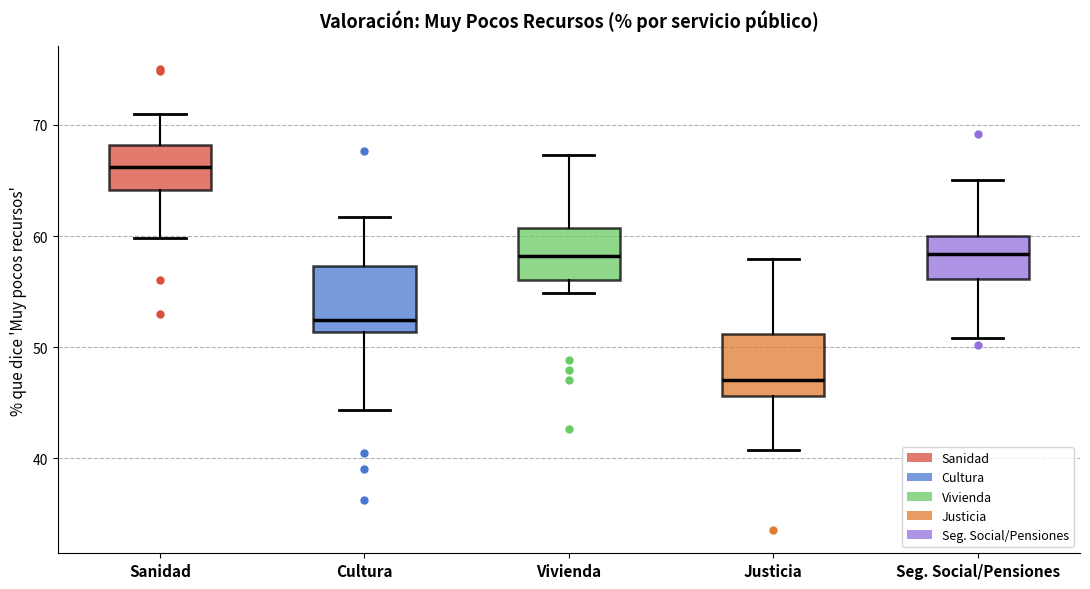

Reading left to right, read every box against the y-axis: the position of its median line, the range the box covers, and the ends of its whiskers. The values are not printed on the chart, so give them approximately, as read against the axis.

Sanidad: median 66, box 64 to 68, whiskers 60 to 71
Cultura: median 52, box 51 to 57, whiskers 44 to 62
Vivienda: median 58, box 56 to 61, whiskers 55 to 67
Justicia: median 47, box 46 to 51, whiskers 41 to 58
Seg. Social/Pensiones: median 58, box 56 to 60, whiskers 51 to 65